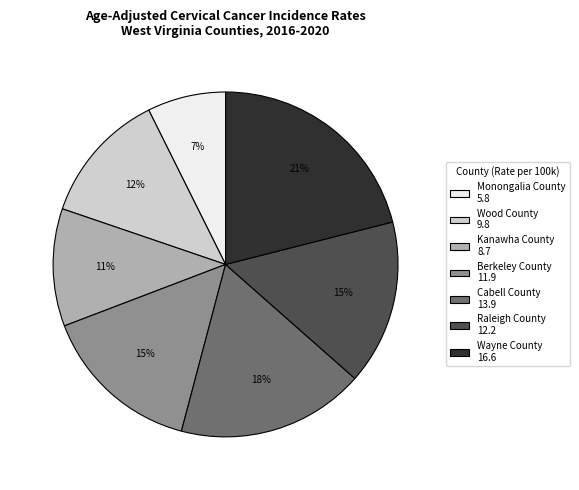

What is the largest slice in the pie chart?

Wayne County